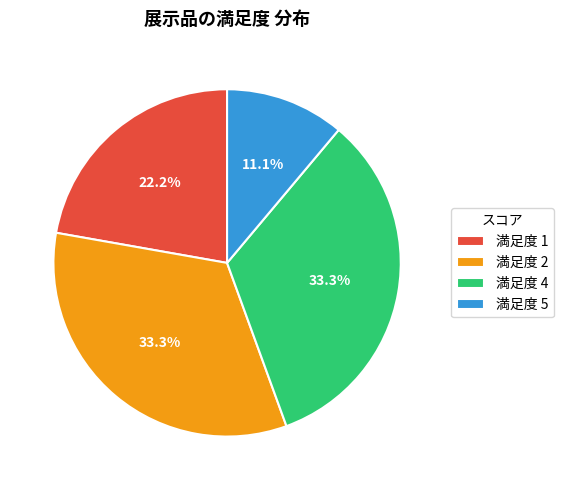

What portion of the pie excludes 満足度 1?

77.8%